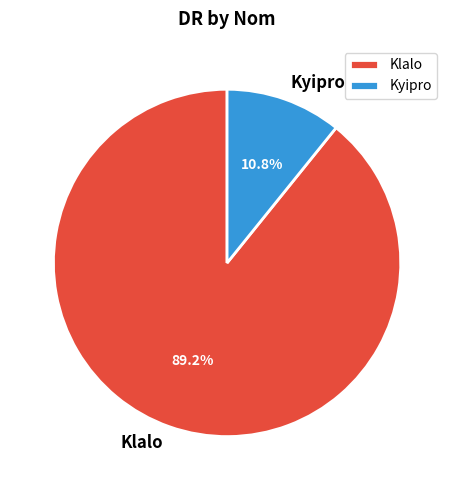

The Klalo slice represents 80% of the pie. True or false?

False